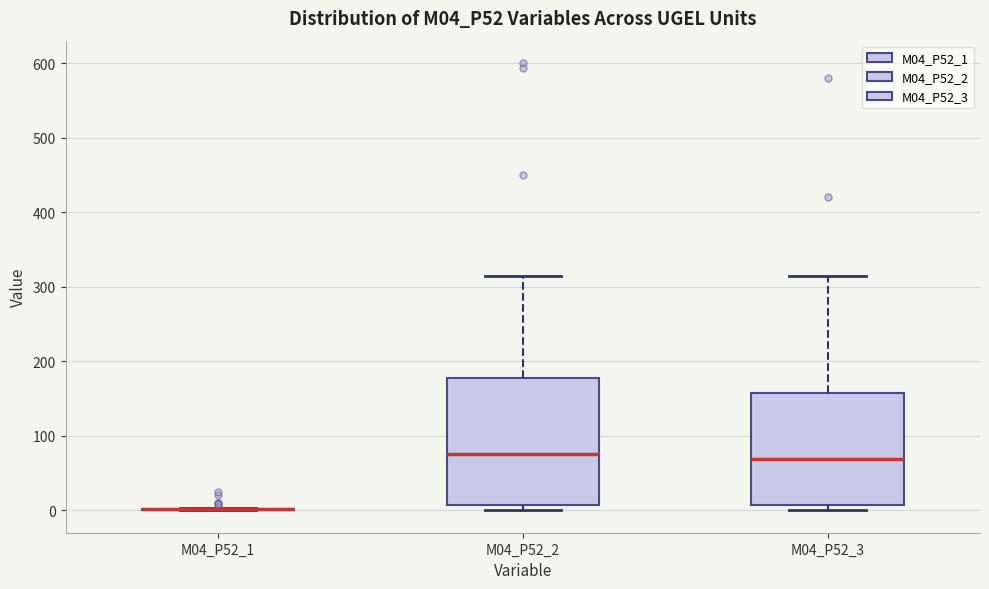

Where is the lower edge of the box for M04_P52_2 on the y-axis? The values are not printed on the chart, so give them approximately, as read against the axis.

10